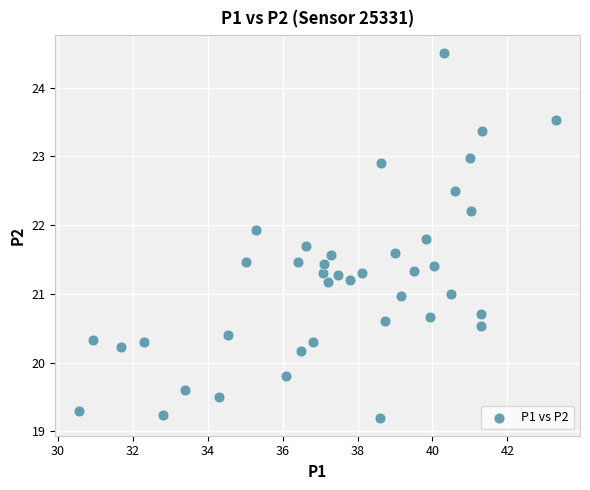

What is the range of Y values (max minus min)?

5.3